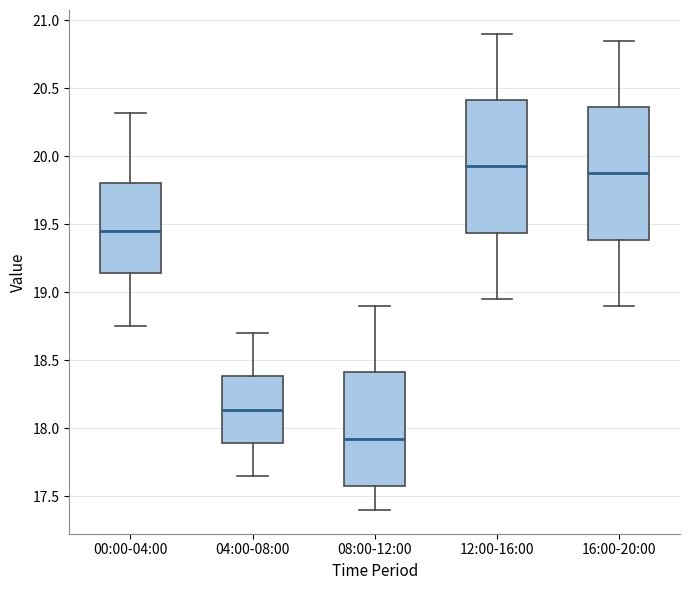

Reading left to right, read every box against the y-axis: the position of its median line, the range the box covers, and the ends of its whiskers. The values are not printed on the chart, so give them approximately, as read against the axis.

00:00-04:00: median 19.45, box 19.15 to 19.80, whiskers 18.75 to 20.30
04:00-08:00: median 18.15, box 17.90 to 18.40, whiskers 17.65 to 18.70
08:00-12:00: median 17.95, box 17.55 to 18.40, whiskers 17.40 to 18.90
12:00-16:00: median 19.95, box 19.45 to 20.40, whiskers 18.95 to 20.90
16:00-20:00: median 19.90, box 19.40 to 20.35, whiskers 18.90 to 20.85